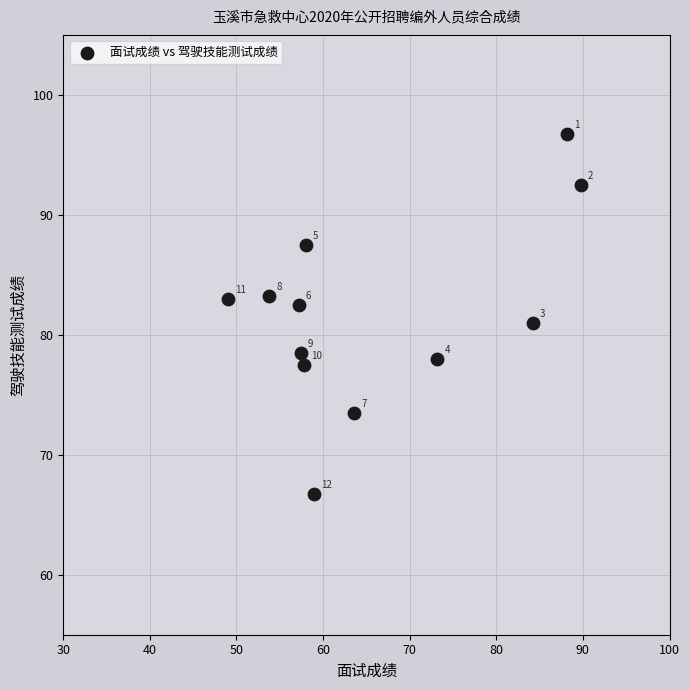

What Y value in the scatter plot is closest to 81?

81.0